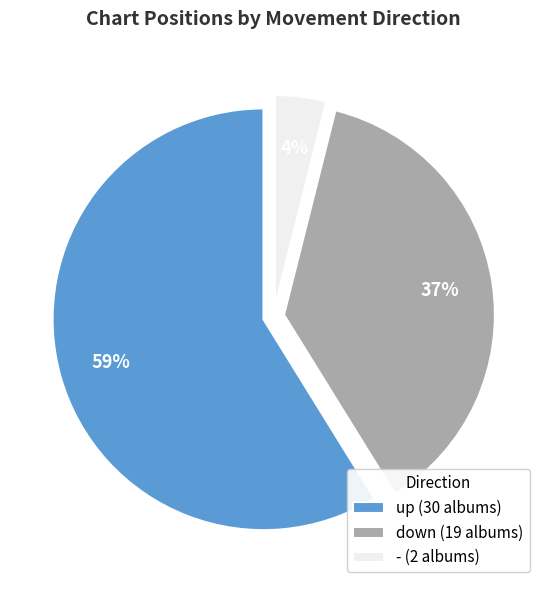

Is there any slice that represents more than half of the pie?

Yes